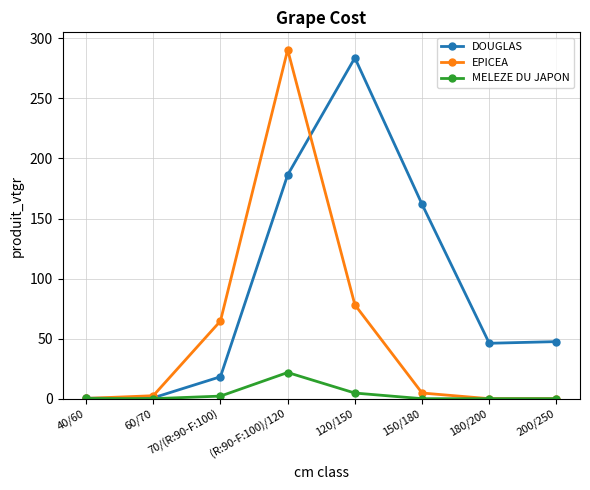

At which category is the sum across all series the highest?

(R:90-F:100)/120